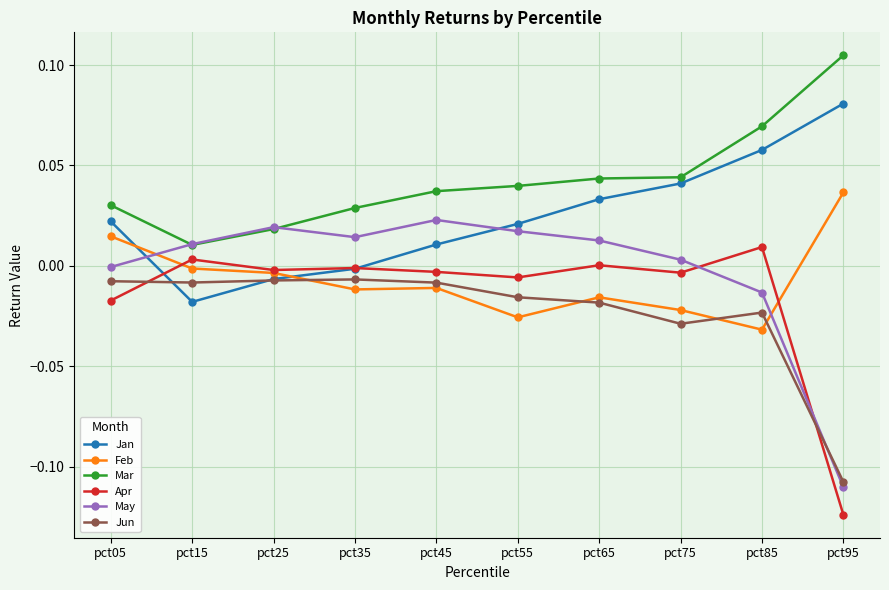

How many interior local valleys does the Jan series have?

1